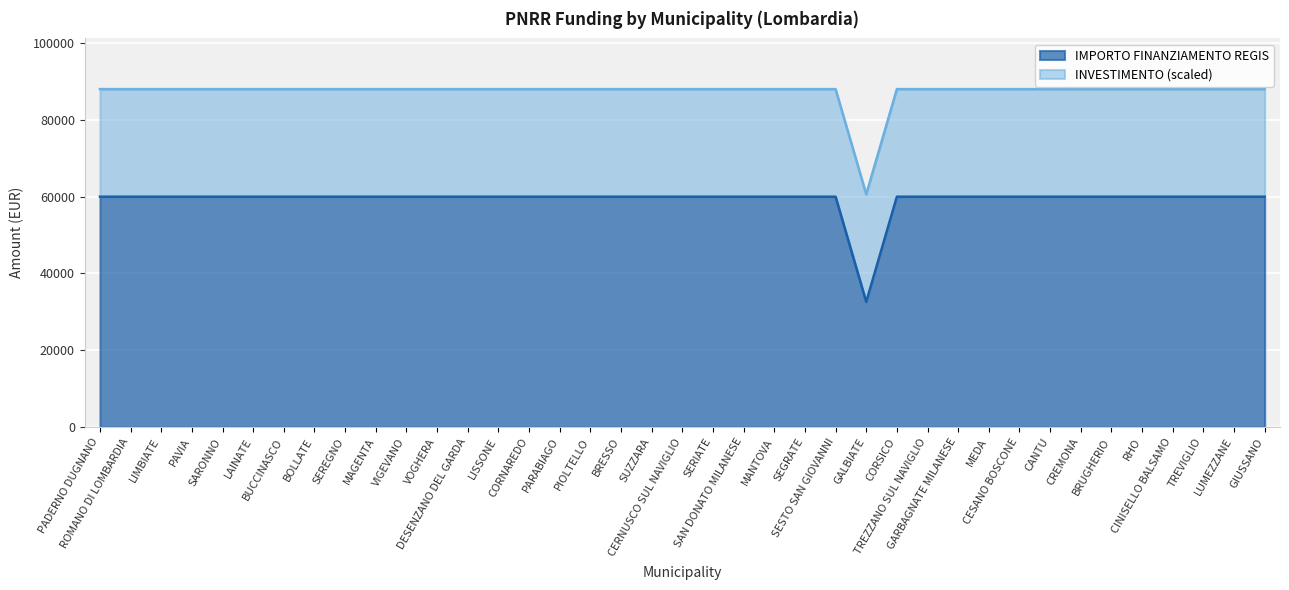

Reading left to right, transcribe all the data shown in this chart.

59966	59966	59966	59966	59966	59966	59966	59966	59966	59966	59966	59966	59966	59966	59966	59966	59966	59966	59966	59966	59966	59966	59966	59966	59966	32589	59966	59966	59966	59966	59966	59966	59966	59966	59966	59966	59966	59966	59966